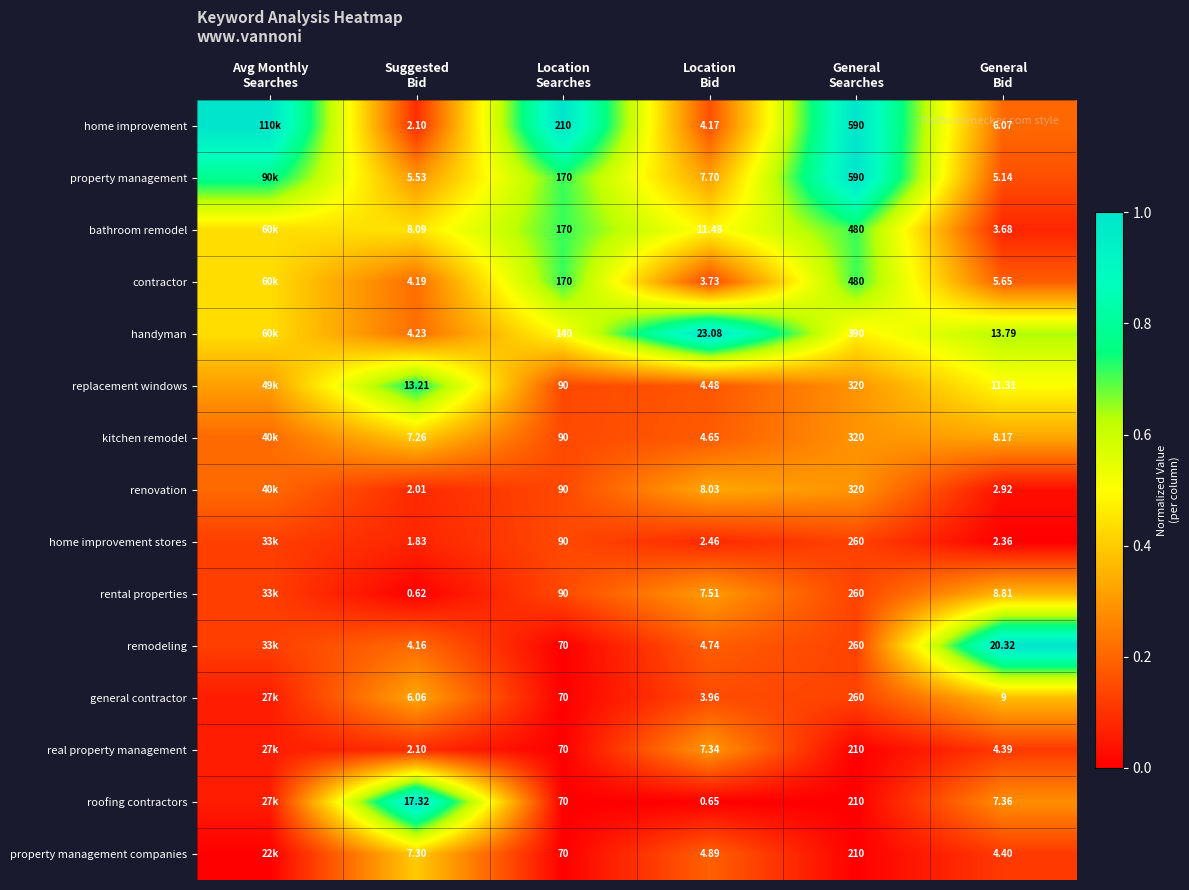

At how many categories does at least one series exceed 0?

6